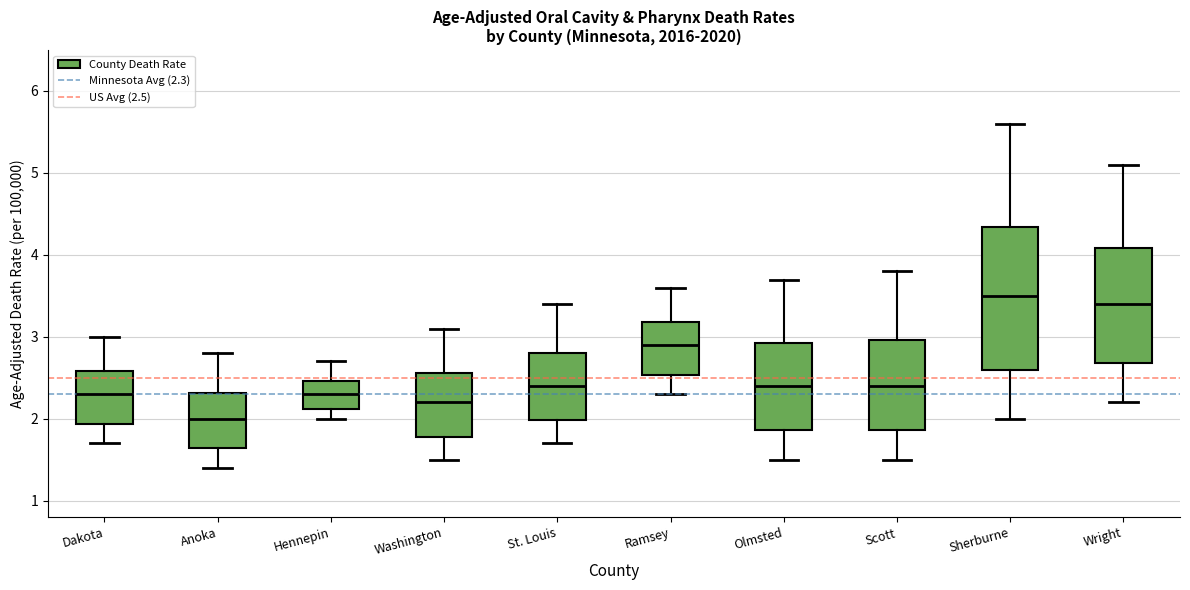

Which box's median line is the lowest?

Anoka